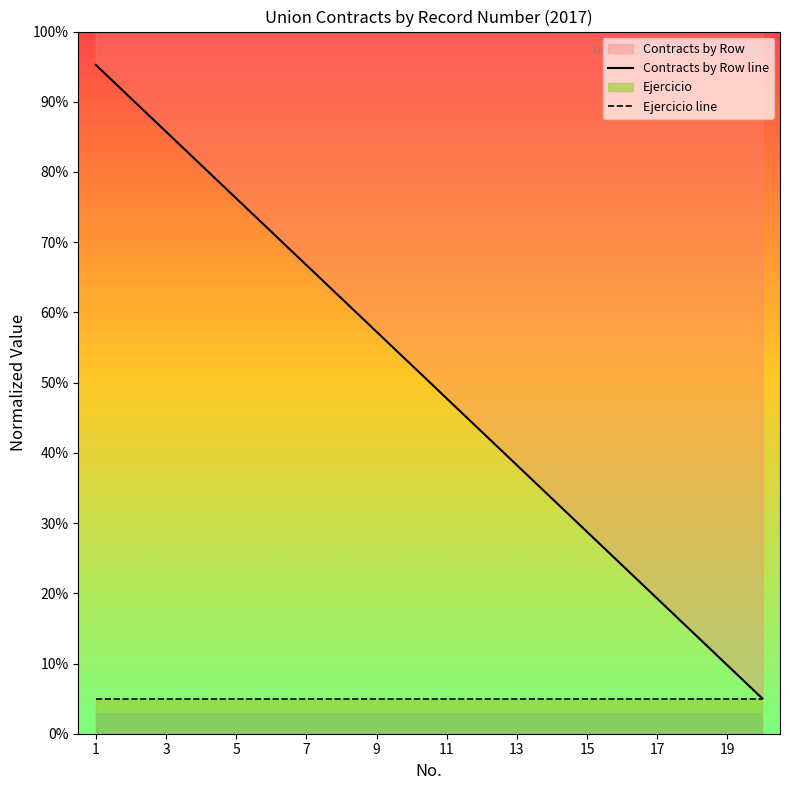

What is the value of the Ejercicio line point at the 17th from the left?

0.1